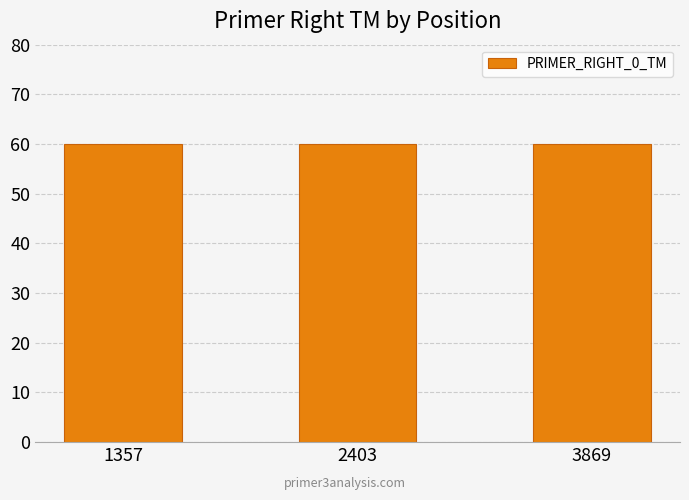

Is it true that the value at 1357 is 85.5?

False